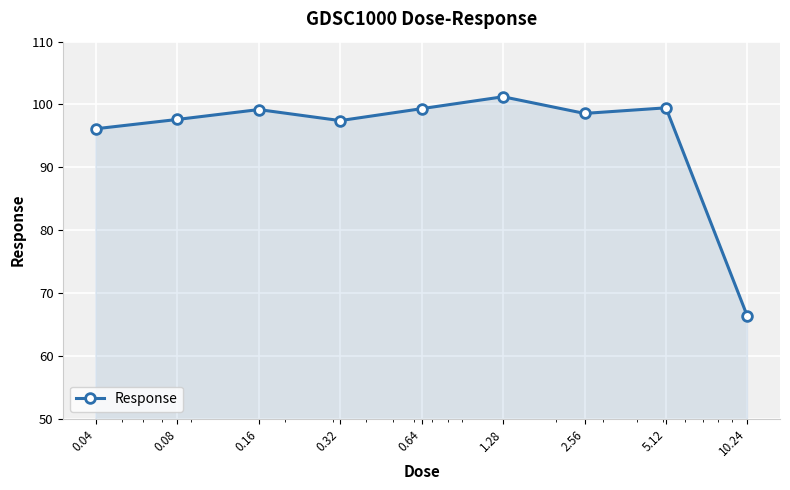

How many points are lower than both their immediate neighbors (excluding endpoints)?

2